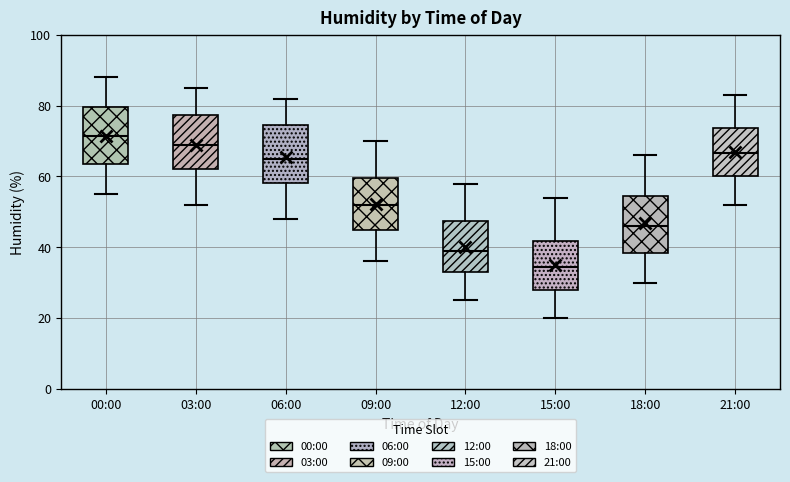

Where does the lower whisker of the box for 15:00 end on the y-axis? The values are not printed on the chart, so give them approximately, as read against the axis.

20